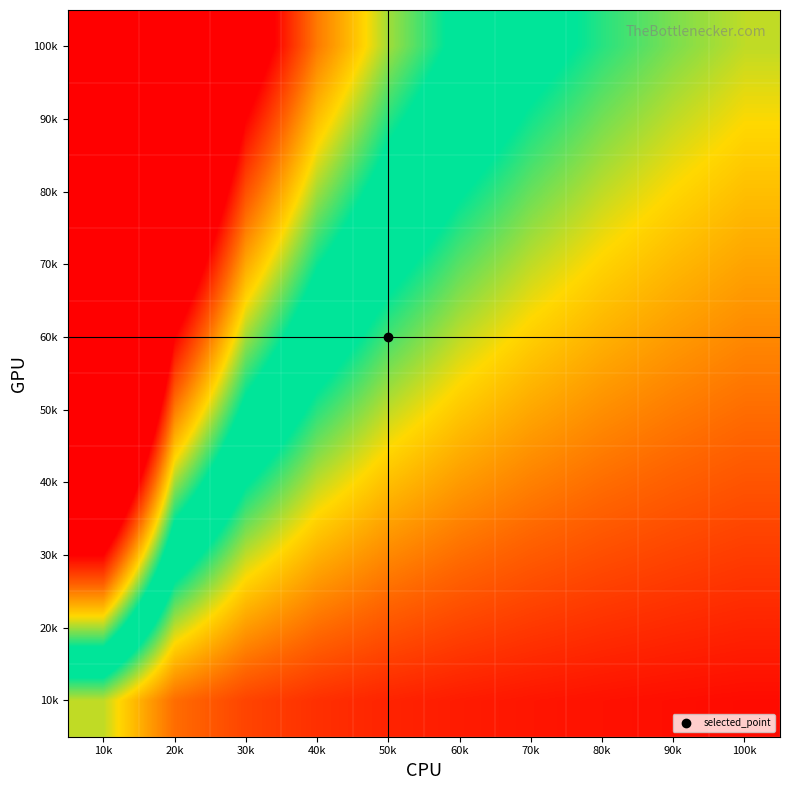

What is the total value across all series at 60k?

9.2